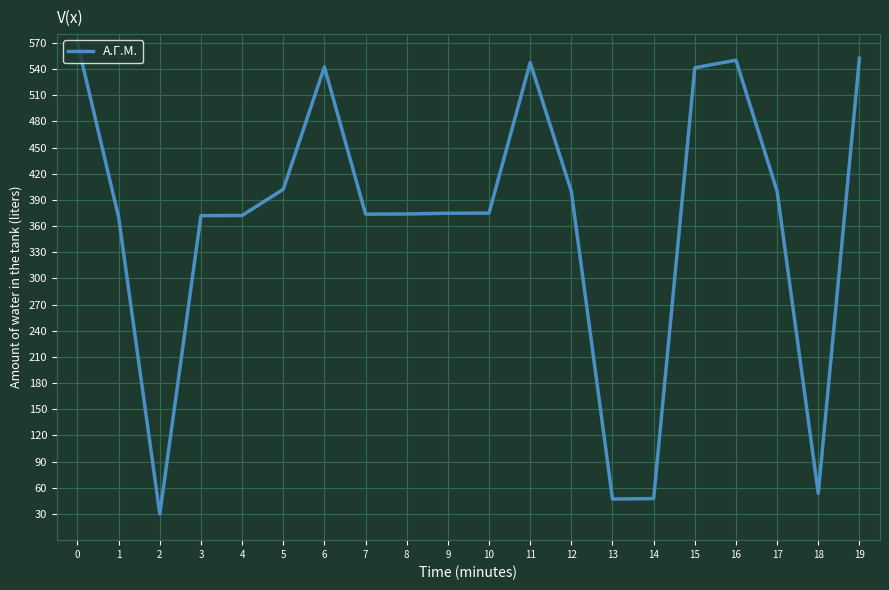

What is the greatest value displayed?

570.0